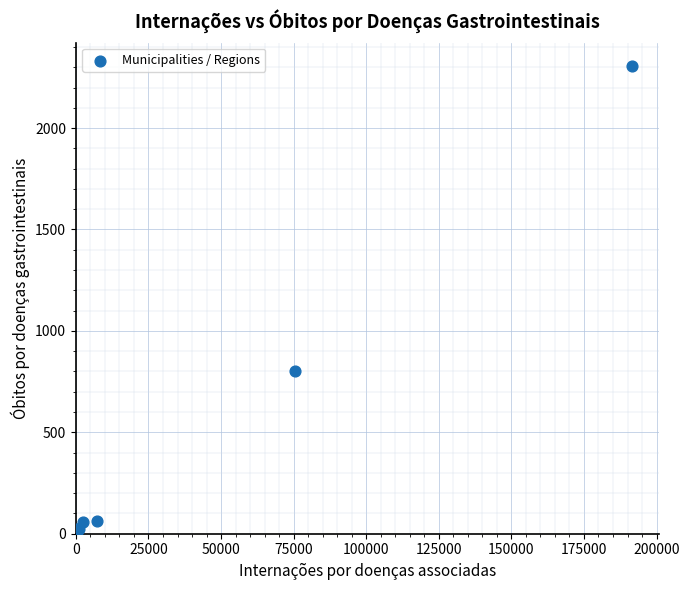

What Y value in the scatter plot is closest to 1157?

802